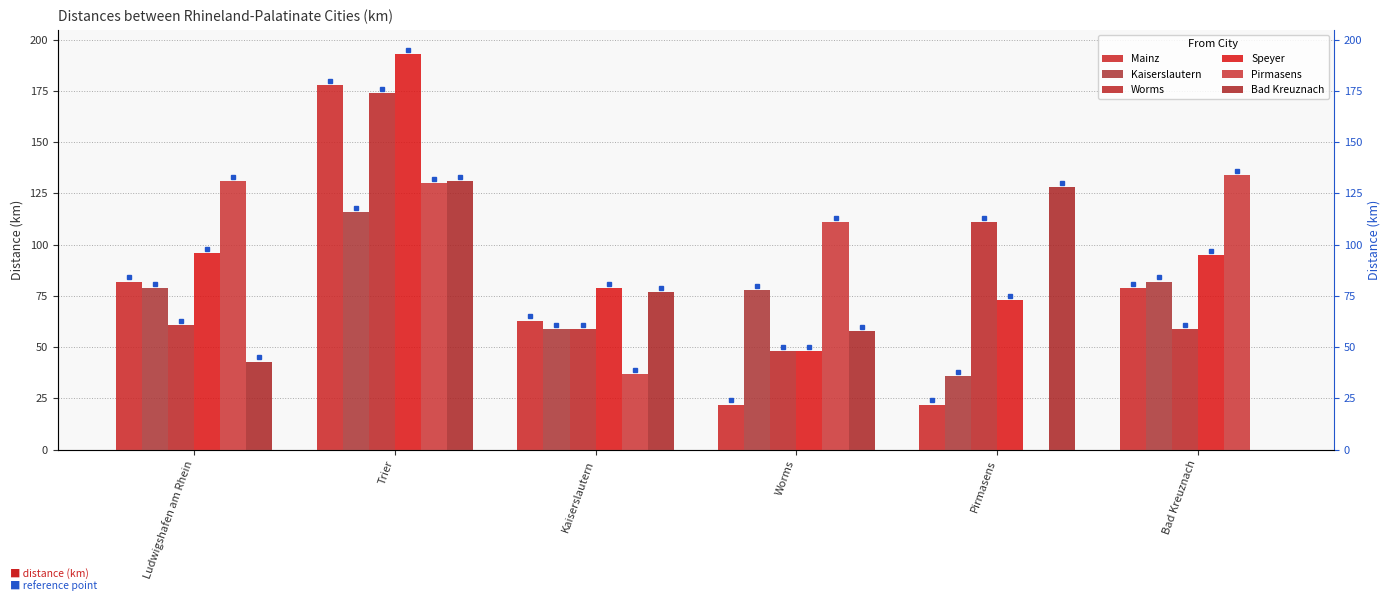

Reading left to right, extract all data points from this chart.

Mainz: 82	178	63	22	22	79
Kaiserslautern: 79	116	59	78	36	82
Worms: 61	174	59	48	111	59
Speyer: 96	193	79	48	73	95
Pirmasens: 131	130	37	111	0	134
Bad Kreuznach: 43	131	77	58	128	0